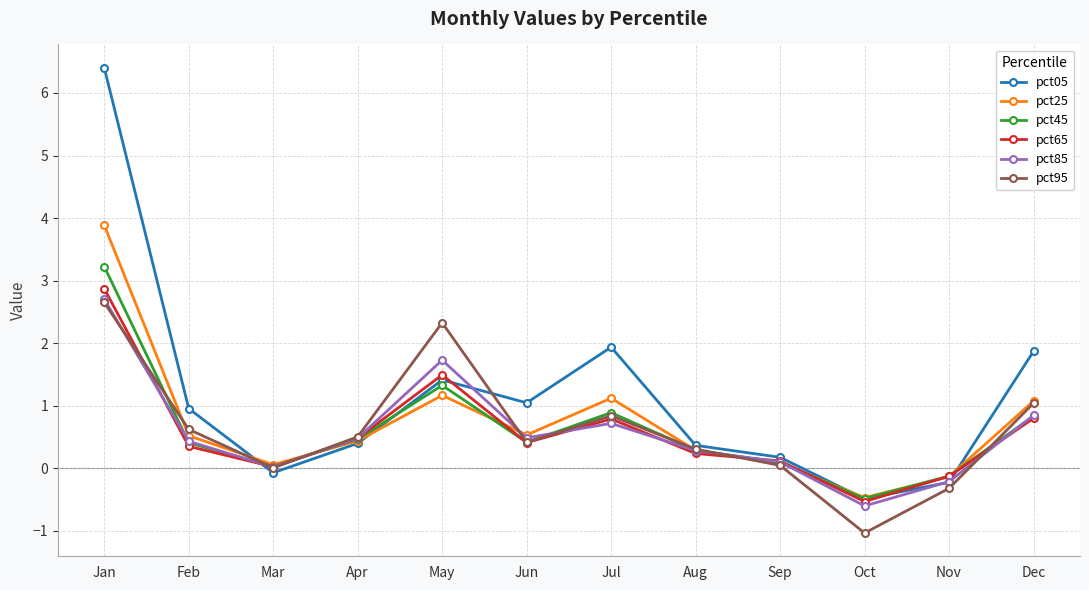

How many interior local valleys does the pct65 series have?

3